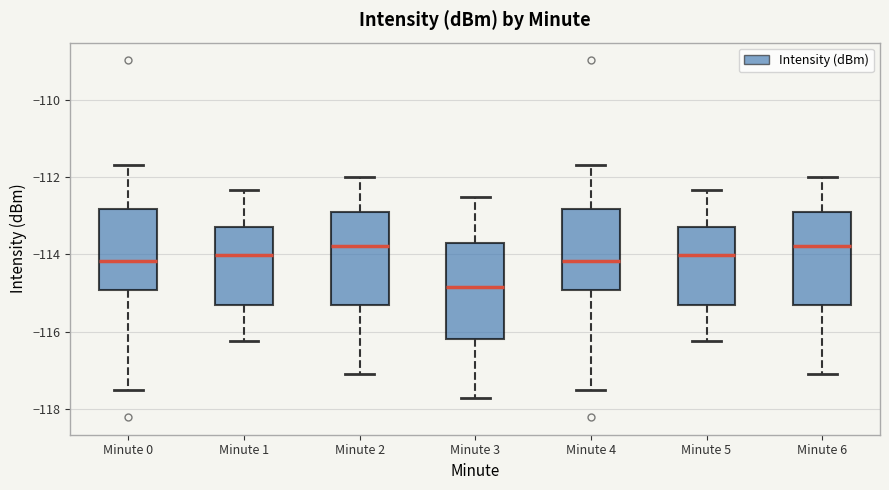

Where is the lower edge of the box for Minute 5 on the y-axis? The values are not printed on the chart, so give them approximately, as read against the axis.

-115.4